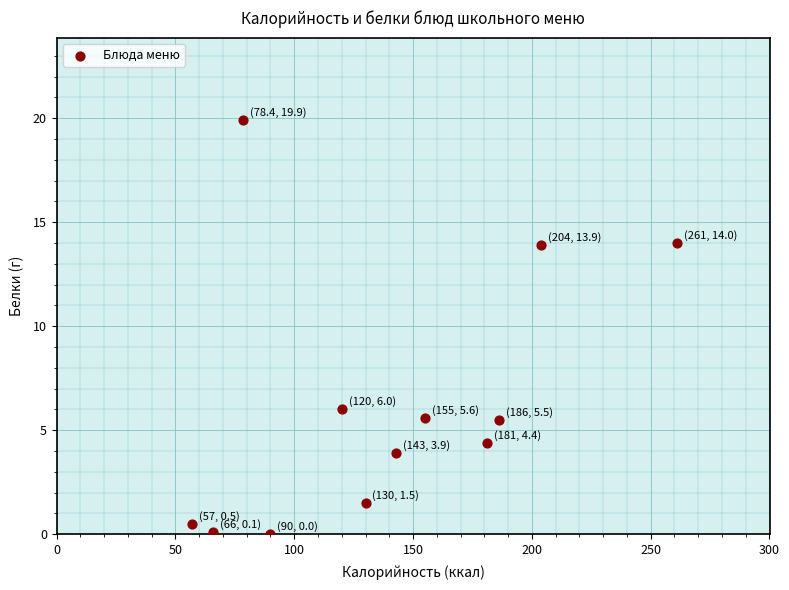

What is the range of Y values (max minus min)?

19.9